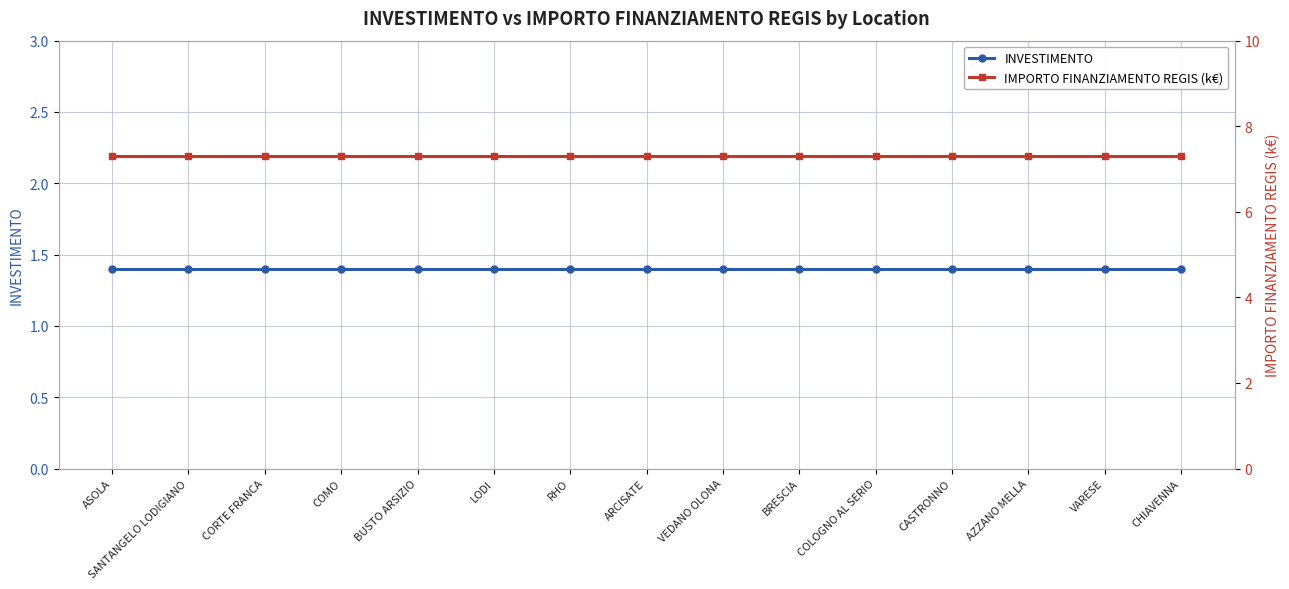

Rank the series by their average value, from highest to lowest.

IMPORTO FINANZIAMENTO REGIS (k€), INVESTIMENTO